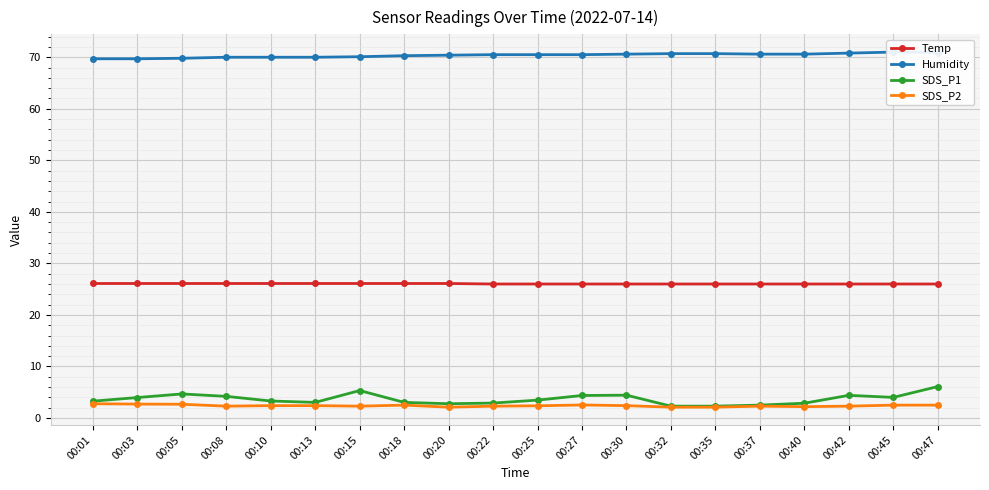

What is the average value of the SDS_P1 series?

3.7